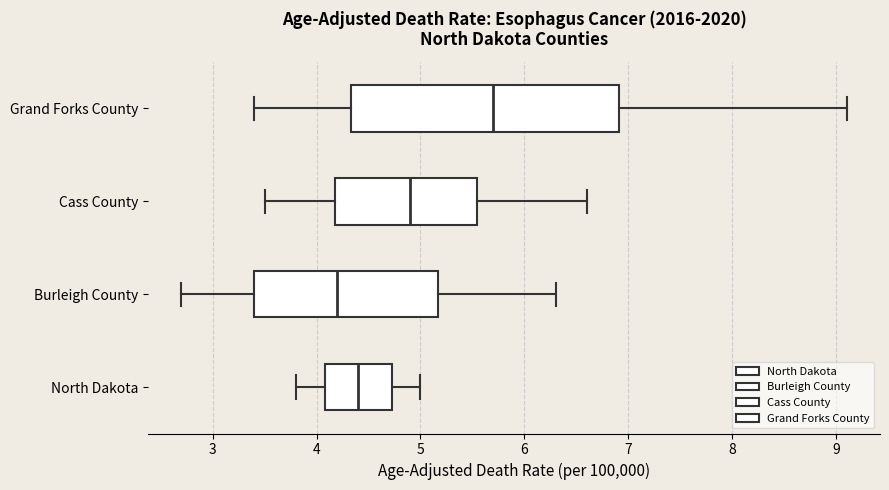

Reading bottom to top, transcribe this box plot: for each box, give where its median line is, the range the box spans, and where its two whiskers end, as read against the x-axis. The values are not printed on the chart, so give them approximately, as read against the axis.

North Dakota: median 4.4, box 4.1 to 4.7, whiskers 3.8 to 5.0
Burleigh County: median 4.2, box 3.4 to 5.2, whiskers 2.7 to 6.3
Cass County: median 4.9, box 4.2 to 5.5, whiskers 3.5 to 6.6
Grand Forks County: median 5.7, box 4.3 to 6.9, whiskers 3.4 to 9.1